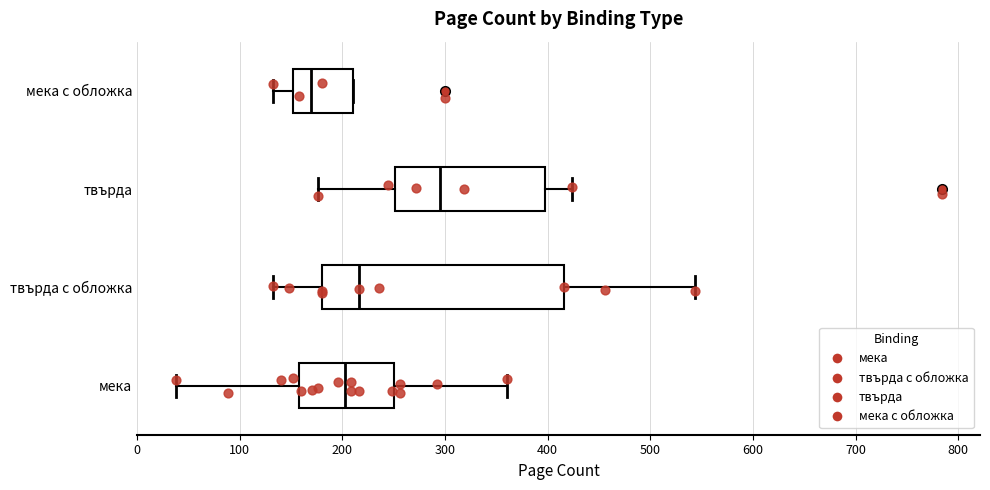

Where does the left whisker of the box for мека end on the x-axis? The values are not printed on the chart, so give them approximately, as read against the axis.

40